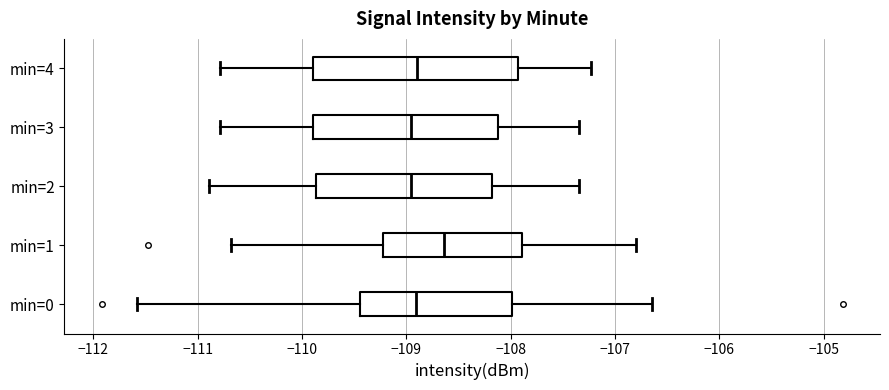

Reading bottom to top, read every box against the x-axis: the position of its median line, the range the box covers, and the ends of its whiskers. The values are not printed on the chart, so give them approximately, as read against the axis.

min=0: median -108.9, box -109.4 to -108.0, whiskers -111.6 to -106.6
min=1: median -108.6, box -109.2 to -107.9, whiskers -110.7 to -106.8
min=2: median -109.0, box -109.9 to -108.2, whiskers -110.9 to -107.3
min=3: median -109.0, box -109.9 to -108.1, whiskers -110.8 to -107.3
min=4: median -108.9, box -109.9 to -107.9, whiskers -110.8 to -107.2